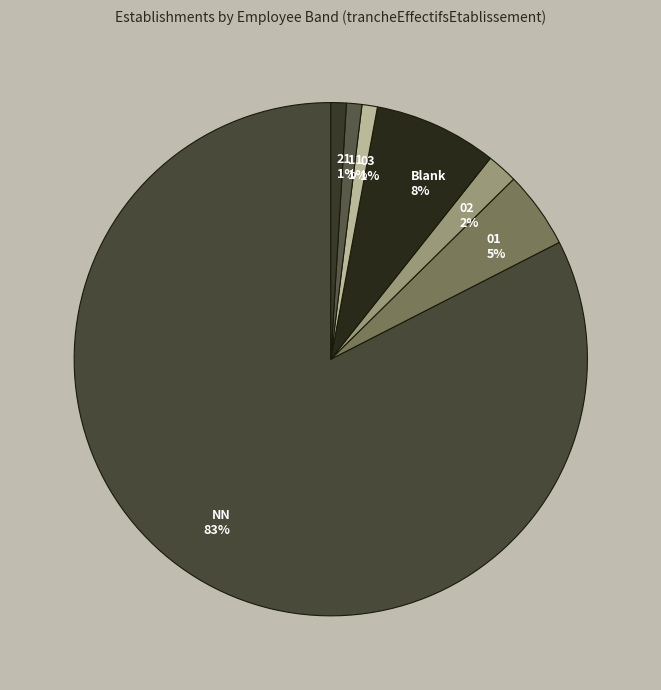

How many slices are in this pie chart?

7